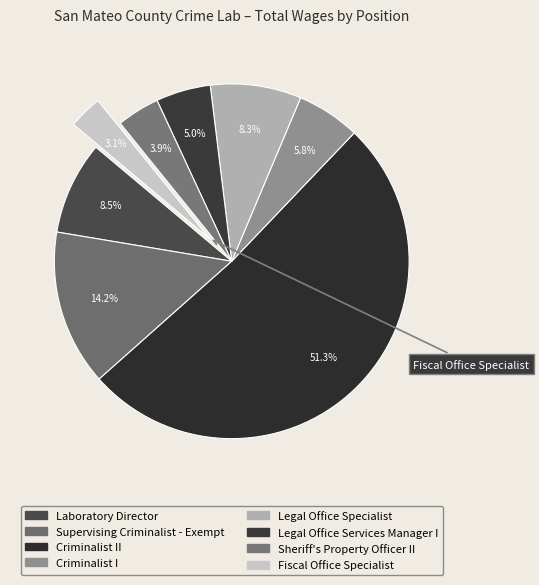

Rank the categories by value from lowest to highest.

Fiscal Office Specialist, Sheriff's Property Officer II, Legal Office Services Manager I, Criminalist I, Legal Office Specialist, Laboratory Director, Supervising Criminalist - Exempt, Criminalist II